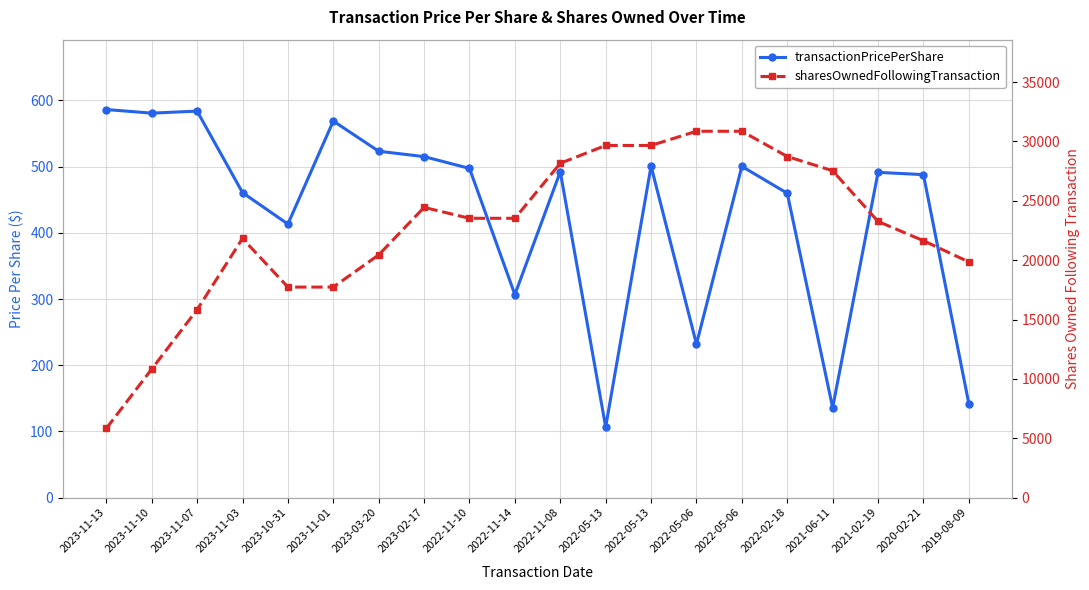

What is the smallest value displayed?

106.6